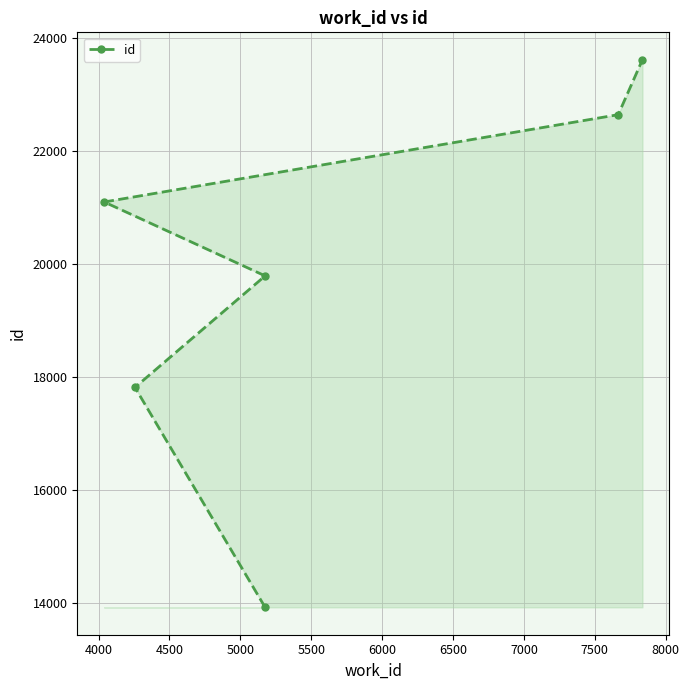

What is the minimum value shown in the chart?

13921